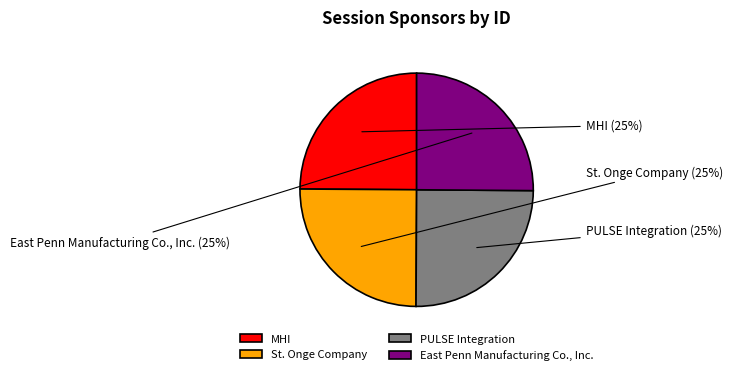

Count the number of slices in the pie.

4